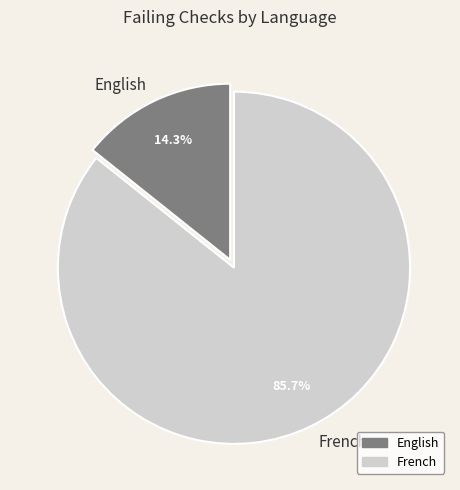

How many slices are in this pie chart?

2